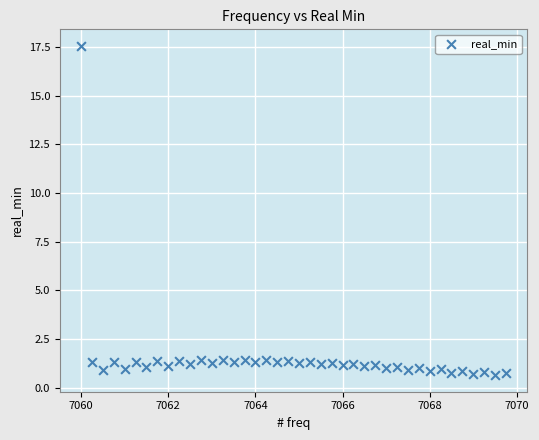

What is the range of Y values (max minus min)?

16.9